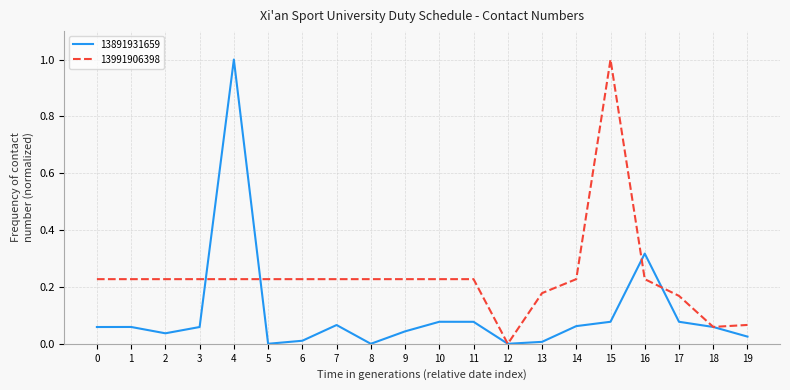

In 13891931659, how many points are lower than both neighbors (excluding endpoints)?

4